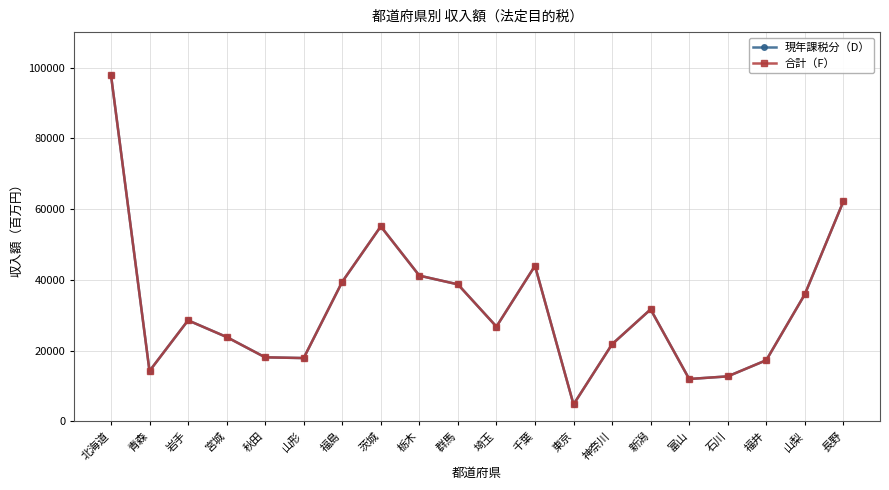

Which label corresponds to the smallest value in the chart?

東京